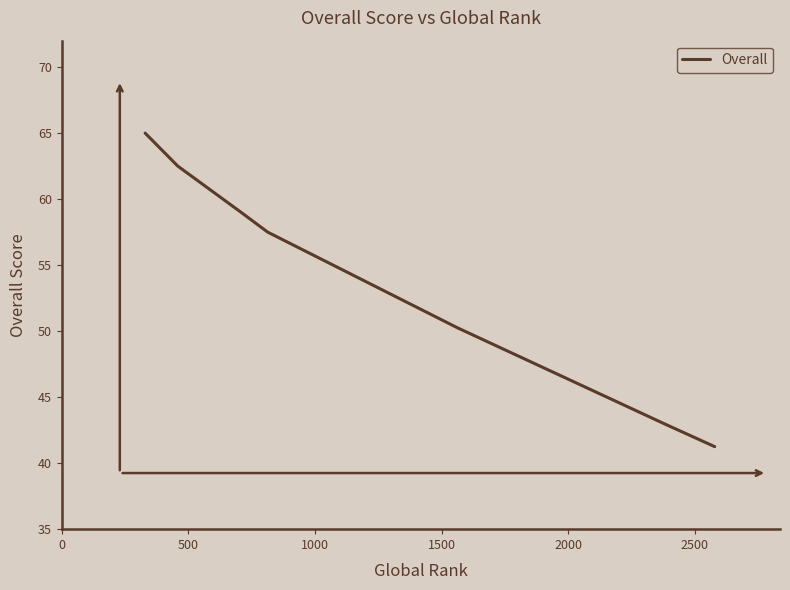

Count the number of values greater than 57.

4